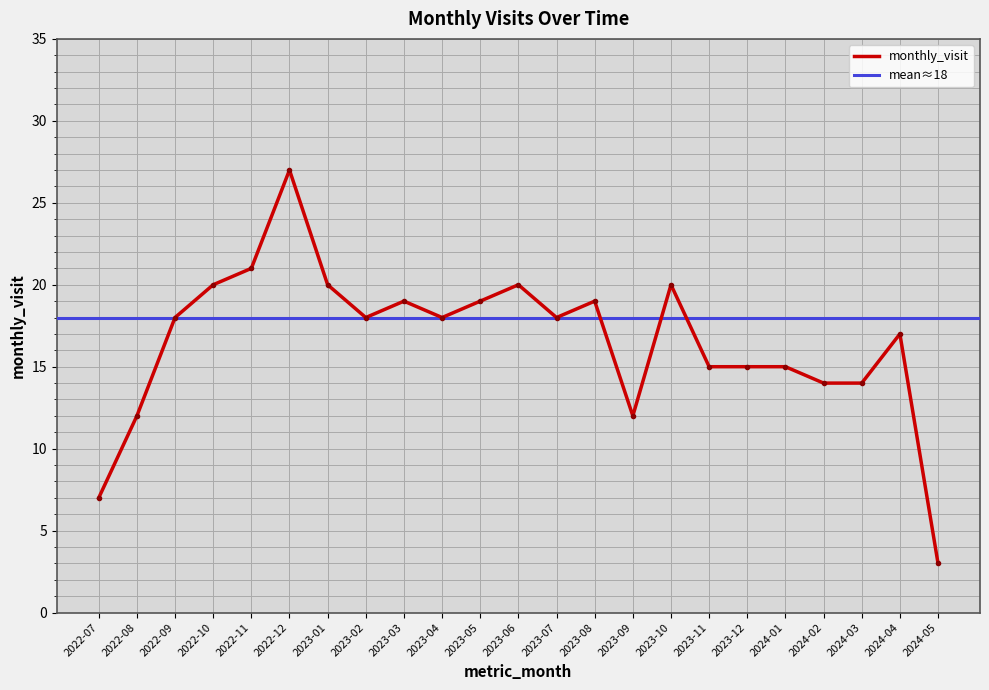

What is the change in value from 2022-09 to 2023-12?

-3